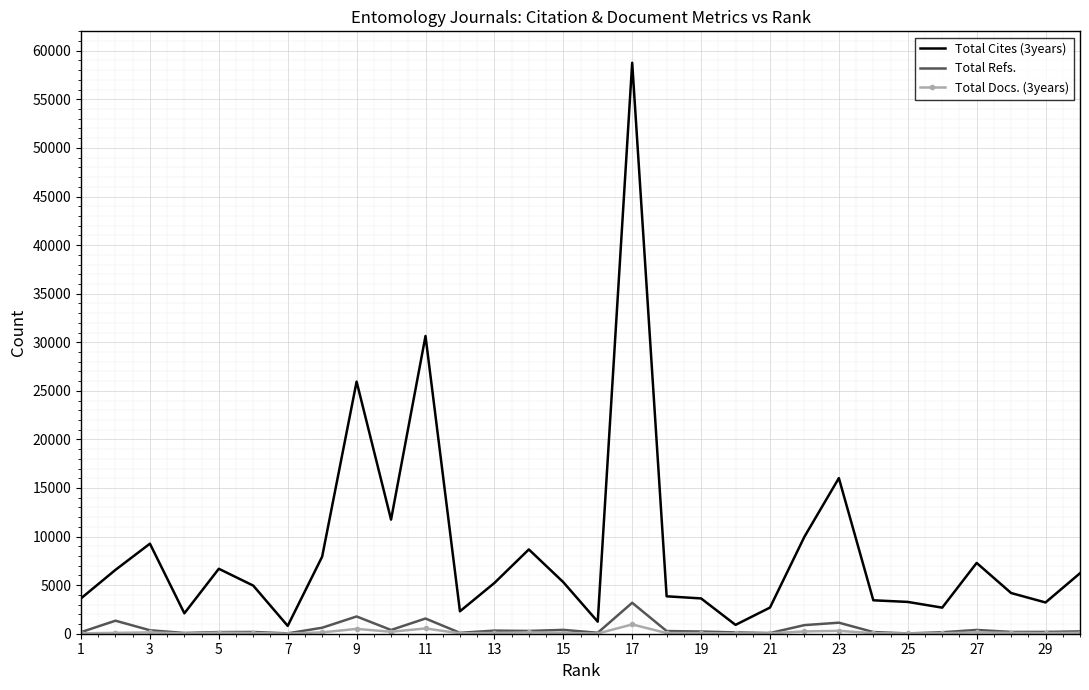

Which series has the largest total across all categories?

Total Cites (3years)